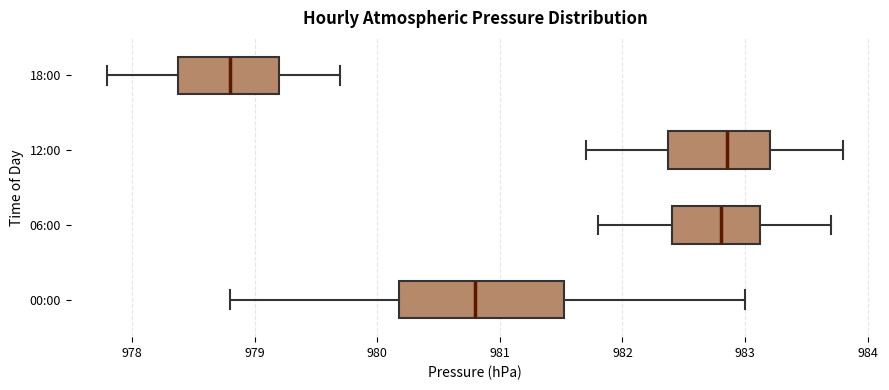

Reading bottom to top, transcribe this box plot: for each box, give where its median line is, the range the box spans, and where its two whiskers end, as read against the x-axis. The values are not printed on the chart, so give them approximately, as read against the axis.

00:00: median 980.8, box 980.2 to 981.5, whiskers 978.8 to 983.0
06:00: median 982.8, box 982.4 to 983.1, whiskers 981.8 to 983.7
12:00: median 982.9, box 982.4 to 983.2, whiskers 981.7 to 983.8
18:00: median 978.8, box 978.4 to 979.2, whiskers 977.8 to 979.7